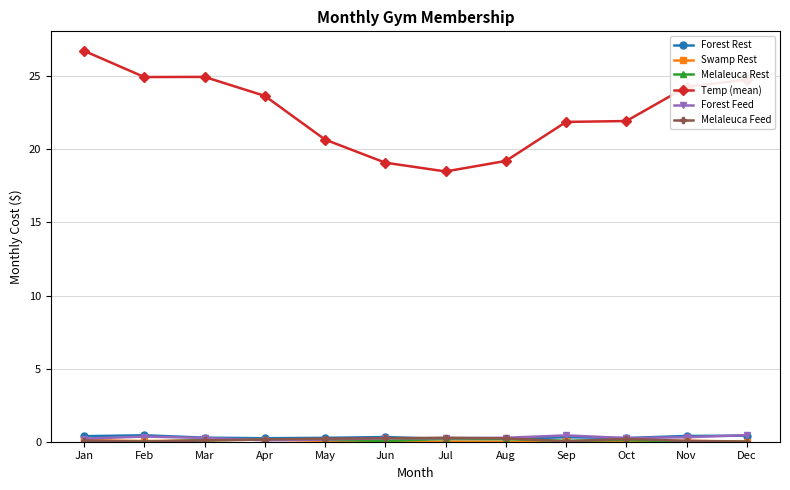

Which series changed the most between Oct and Dec?

Temp (mean)